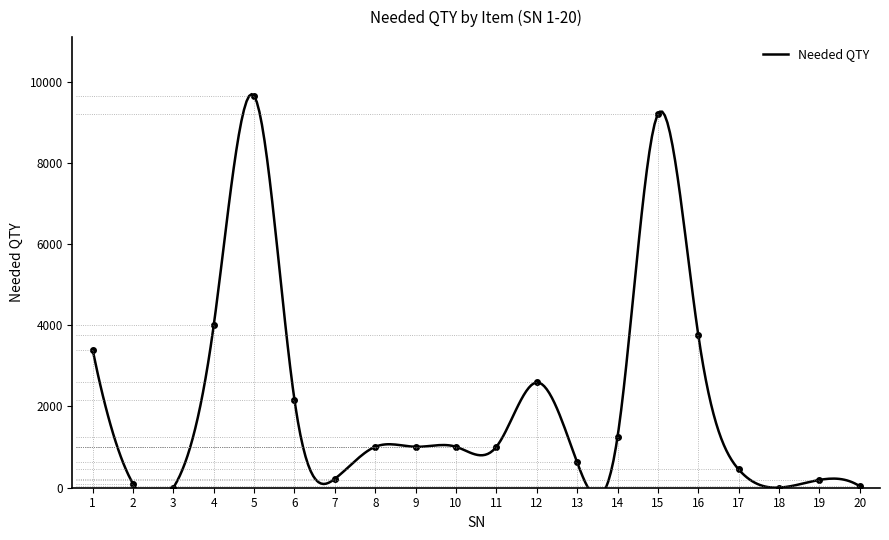

How many data points are above 1008?

8